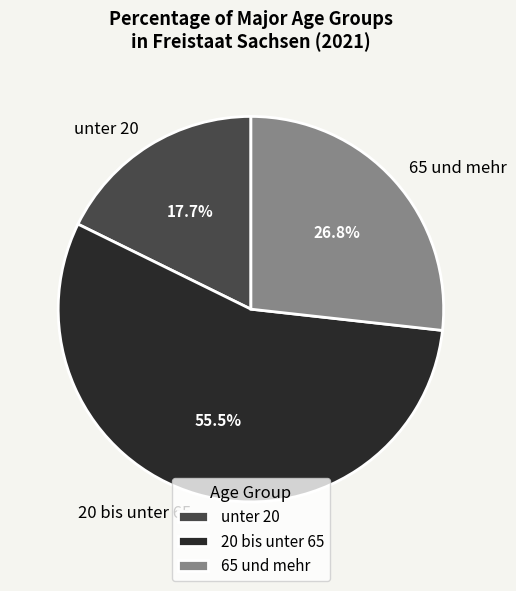

How many segments does this pie chart have?

3